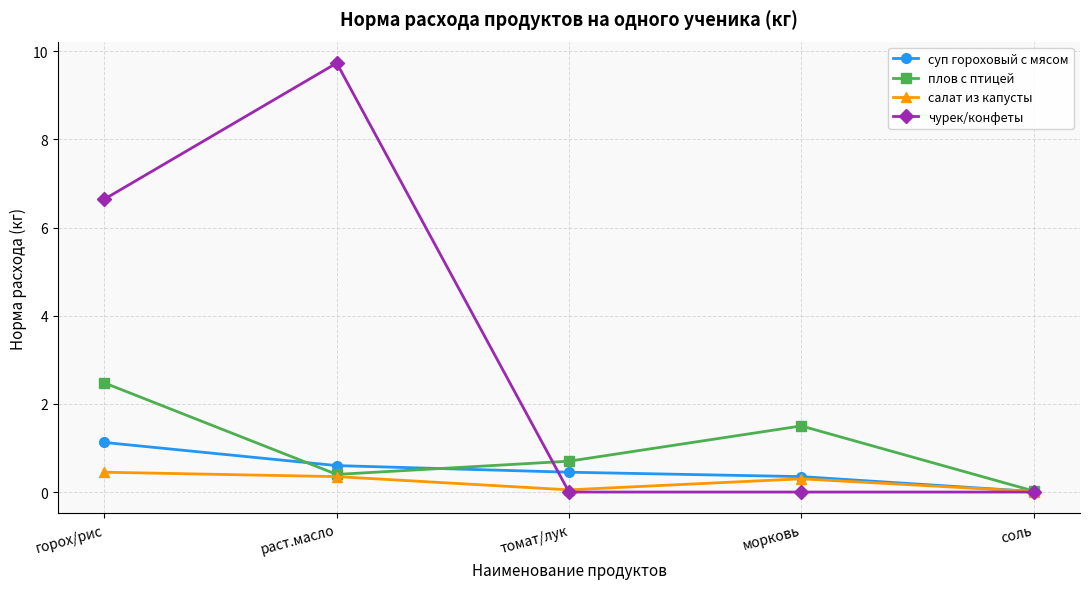

Rank the series by their maximum value, from lowest to highest.

салат из капусты, суп гороховый с мясом, плов с птицей, чурек/конфеты